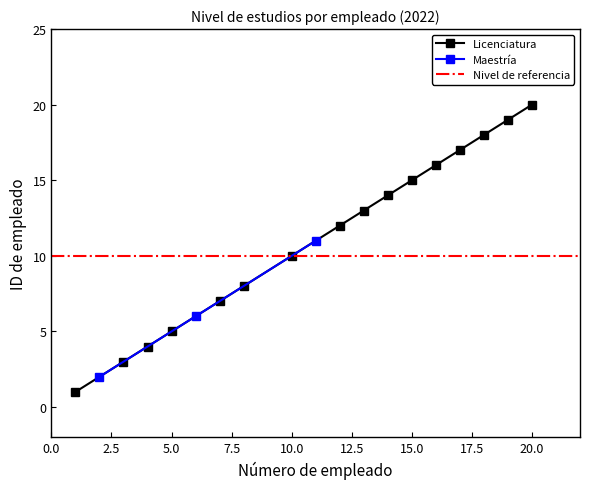

At which label does Nivel máximo de estudios reach its peak?

20